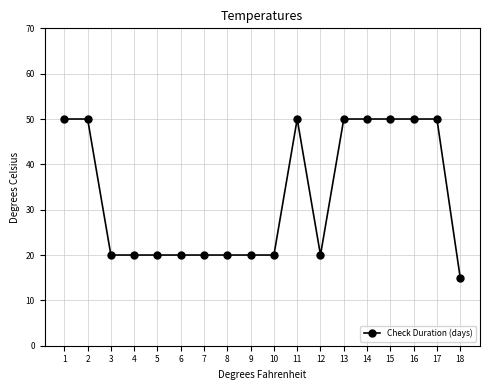

What is the value of the 10th point from the left?

20